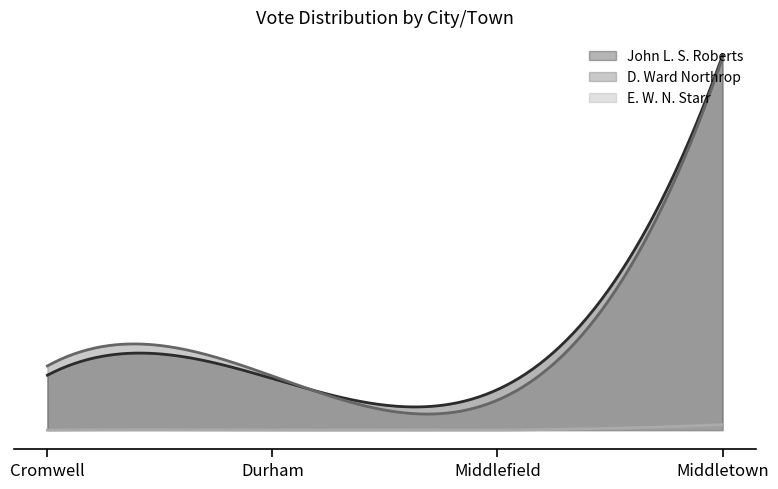

How many lines are shown in the chart?

3